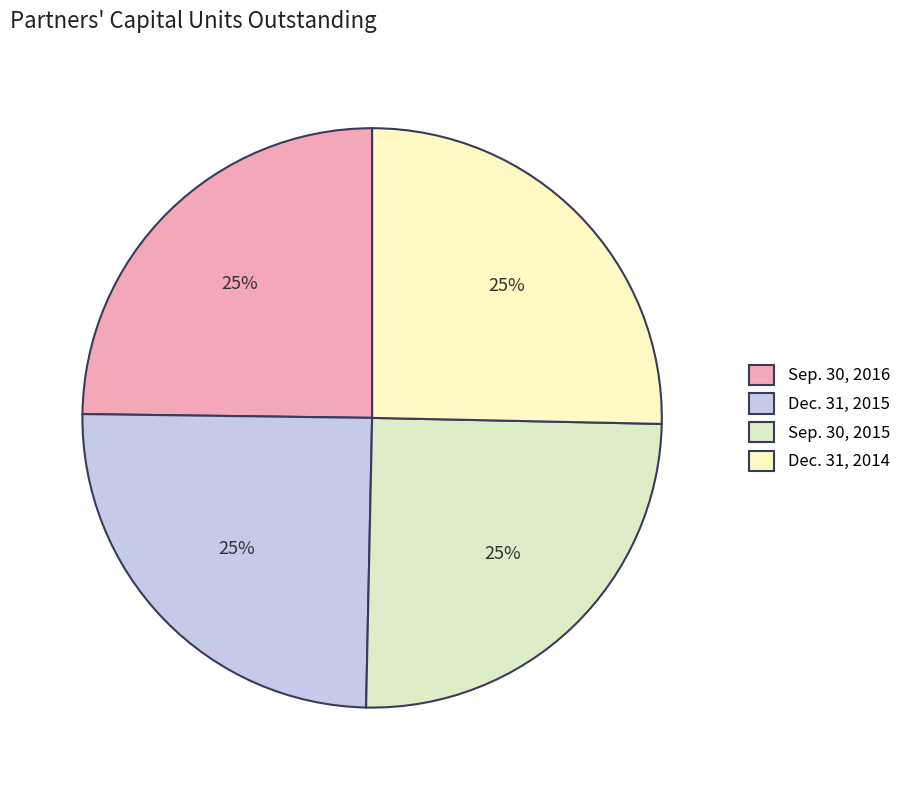

To the nearest percent, what portion does Sep. 30, 2016 represent?

25%